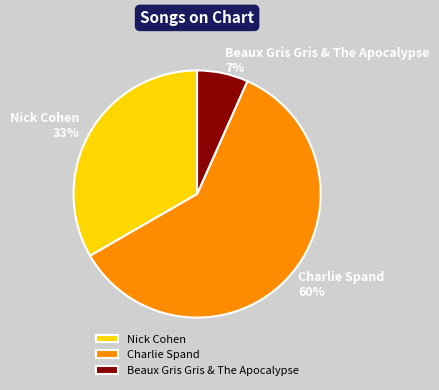

True or false: Beaux Gris Gris & The Apocalypse accounts for 1% of the total.

False